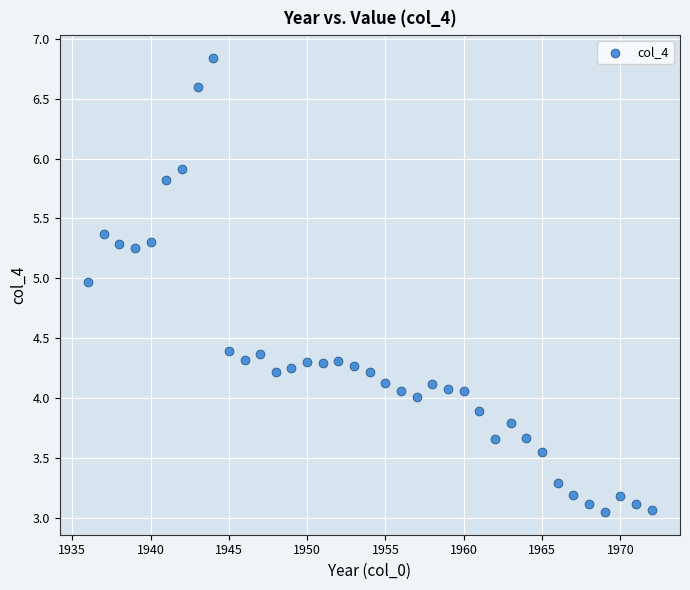

What is the range of Y values (max minus min)?

3.8